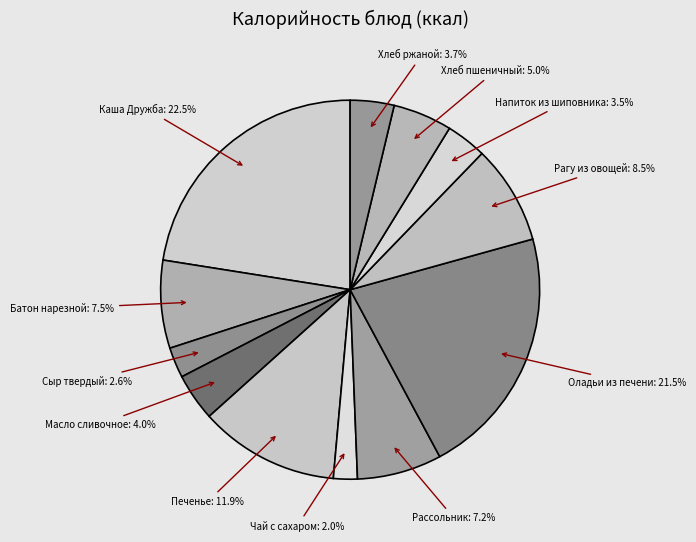

True or false: Печенье accounts for 12% of the total.

True